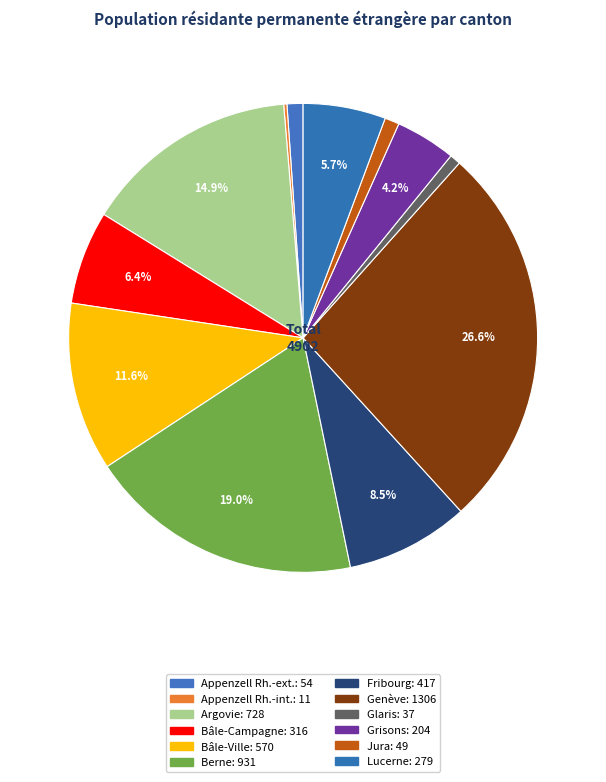

Which category has the biggest portion of the pie?

Genève